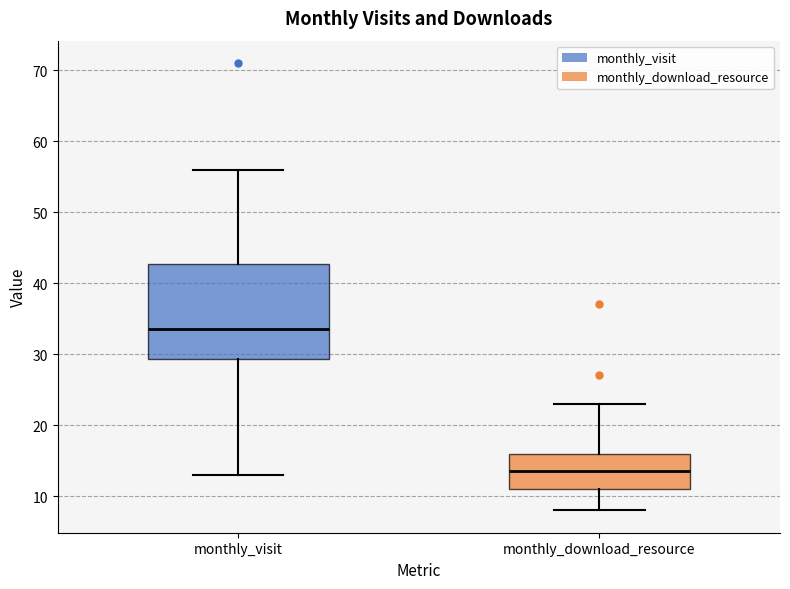

Reading left to right, transcribe this box plot: for each box, give where its median line is, the range the box spans, and where its two whiskers end, as read against the y-axis. The values are not printed on the chart, so give them approximately, as read against the axis.

monthly_visit: median 34, box 29 to 43, whiskers 13 to 56
monthly_download_resource: median 14, box 11 to 16, whiskers 8 to 23